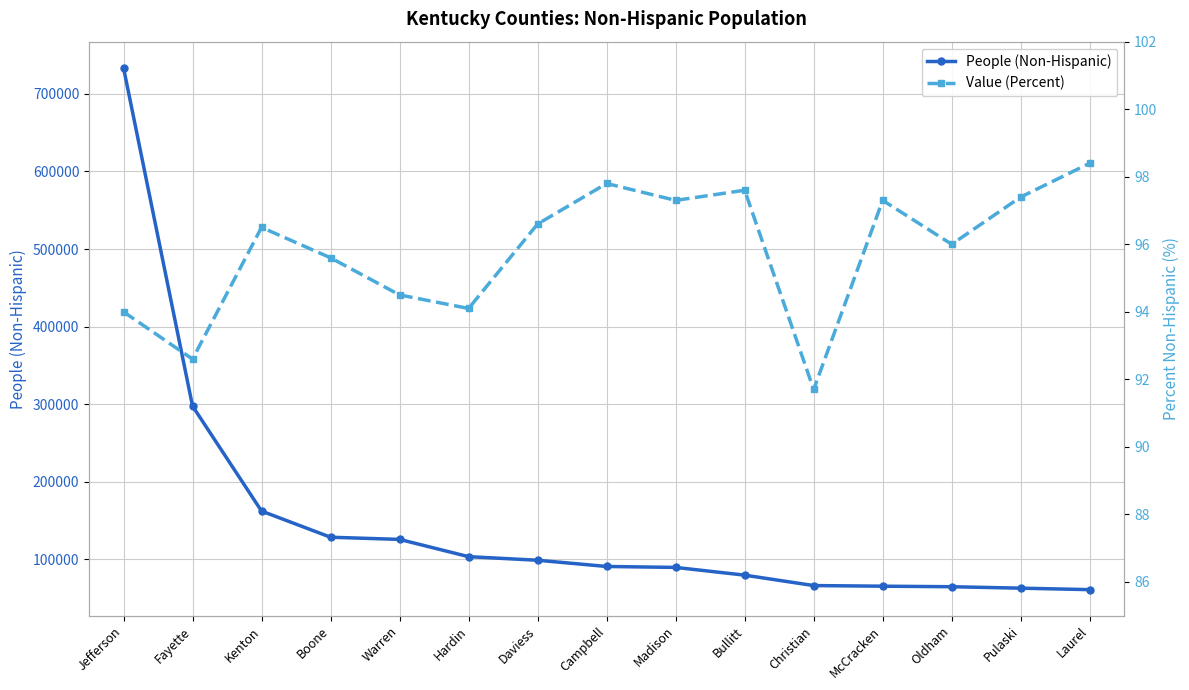

The People (Non-Hispanic) series shows 148248.6 at Campbell. True or false?

False